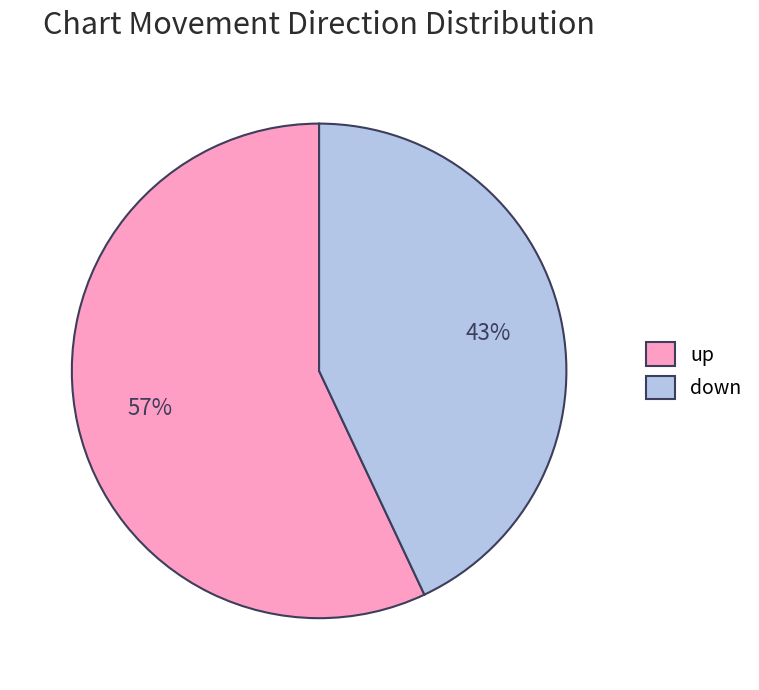

Rank the categories by value from lowest to highest.

down, up